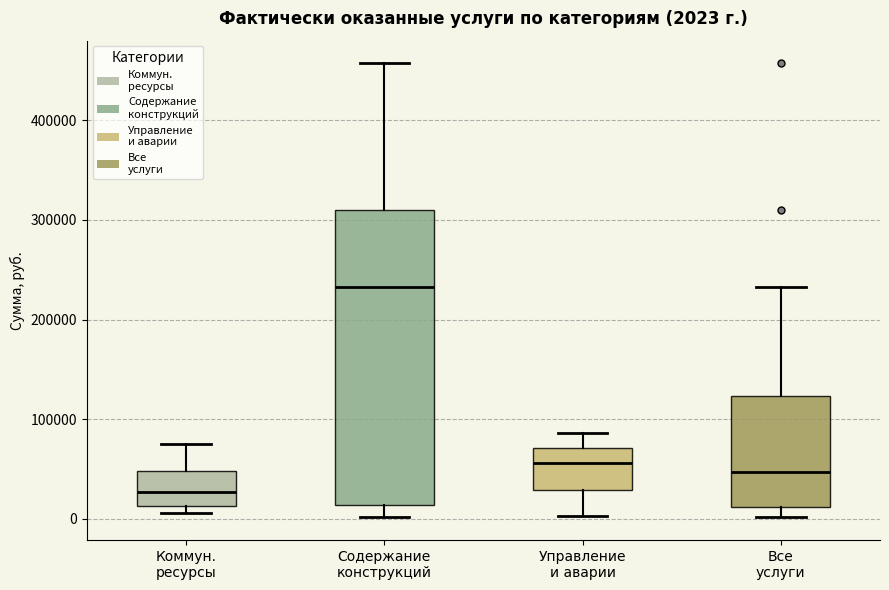

Which box's median line is the lowest?

Коммун. ресурсы